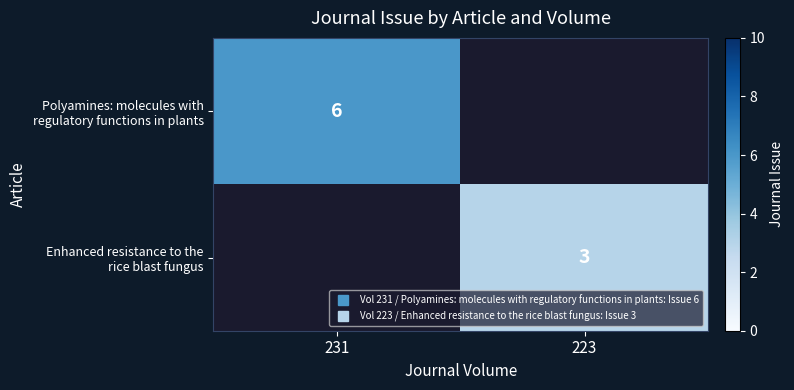

At which category is the sum across all series the highest?

231